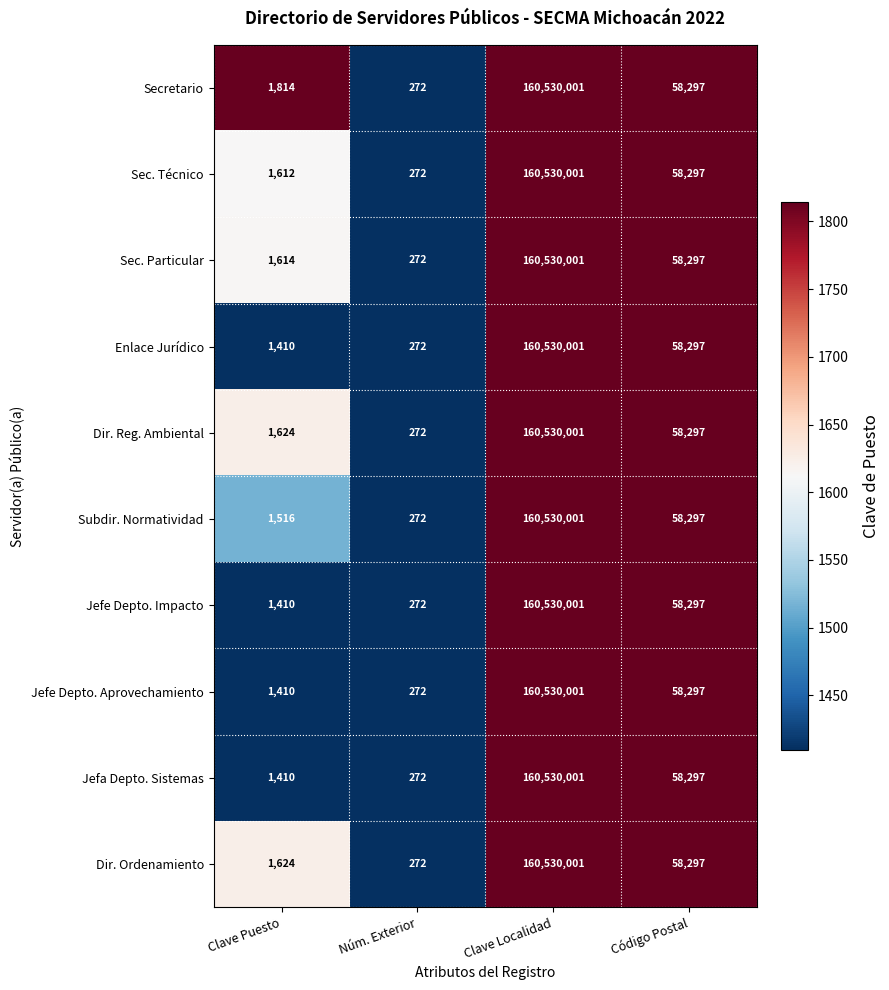

What is the total value across all series at Código Postal?

582970